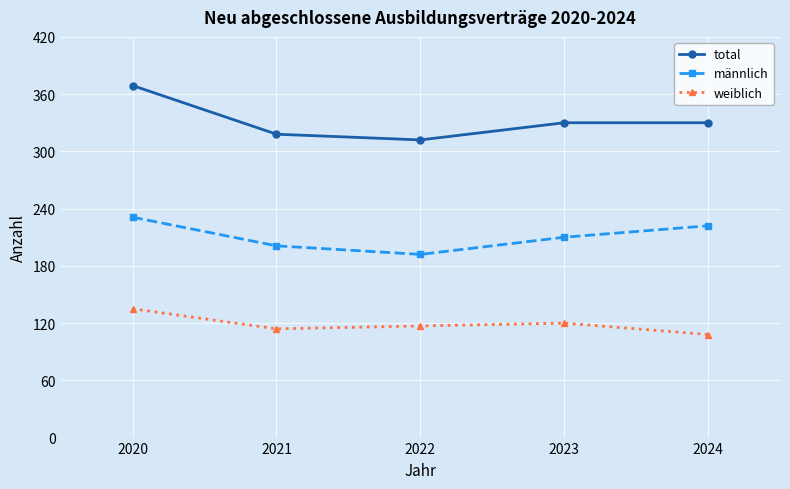

Rank the series by their average value, from lowest to highest.

weiblich, männlich, total